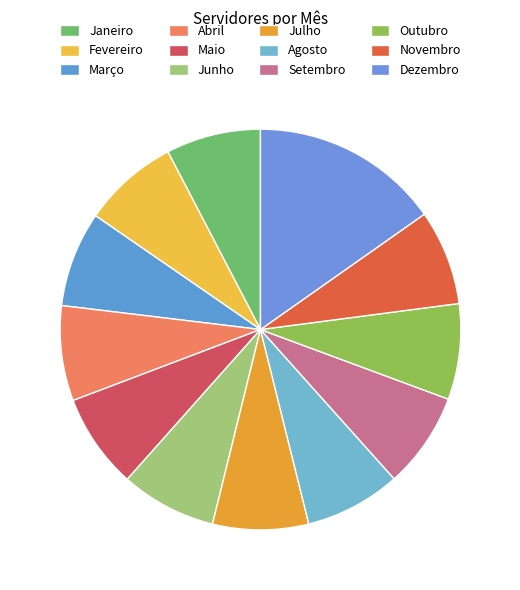

What percentage is the Novembro slice, to the nearest percent?

8%